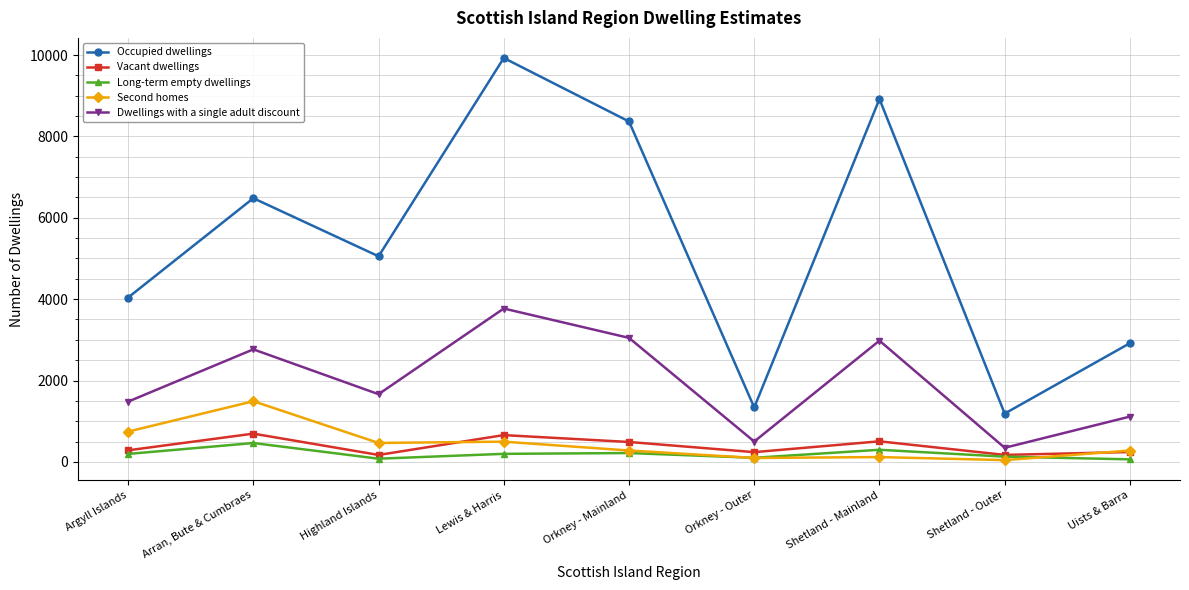

At which label is Occupied dwellings closest to 5558?

Highland Islands